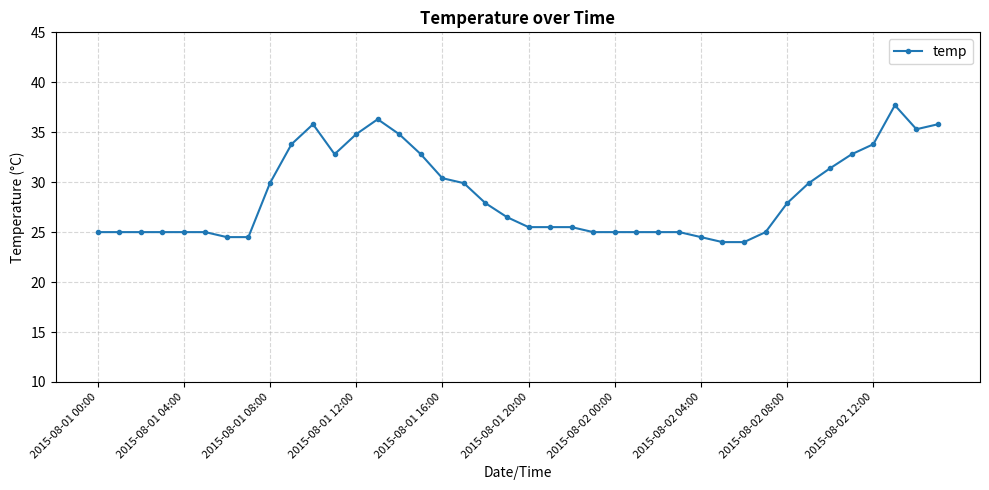

What is the sum of all values?

1148.3